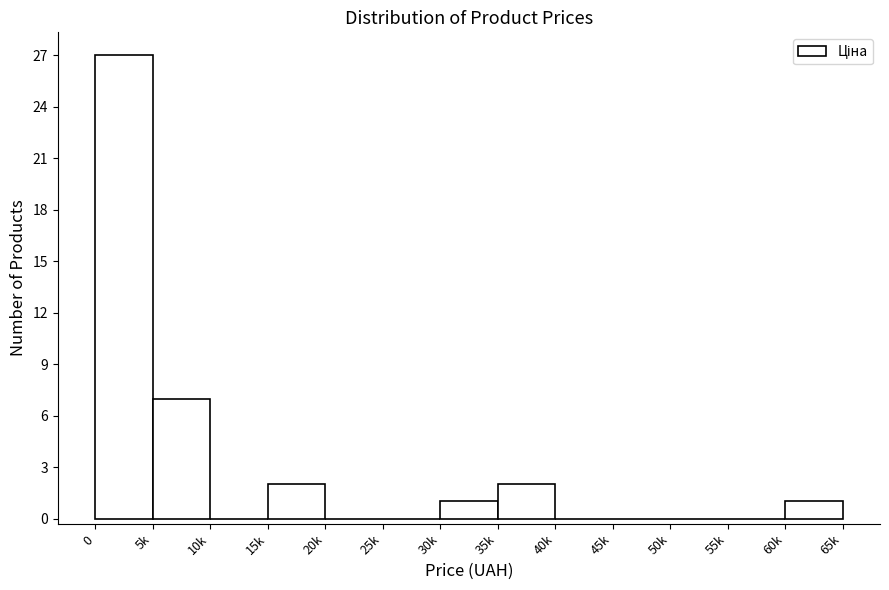

Reading left to right, extract all data points from this chart.

0=27	5k=7	10k=0	15k=2	20k=0	25k=0	30k=1	35k=2	40k=0	45k=0	50k=0	55k=0	60k=1